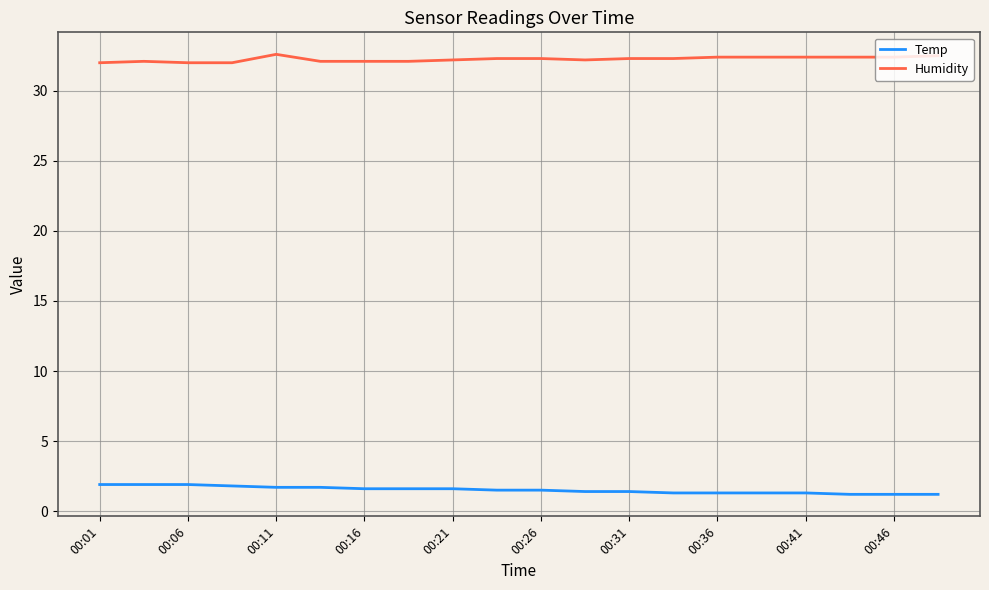

Does the chart have visible grid lines?

Yes